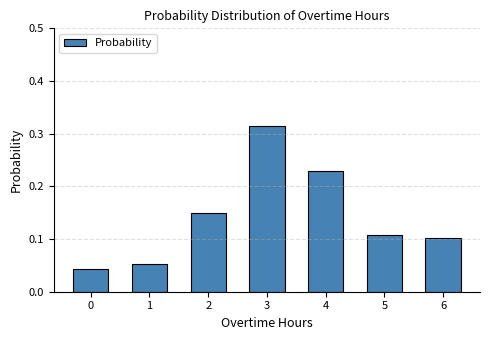

Count the values in the range 0 to 1.

7